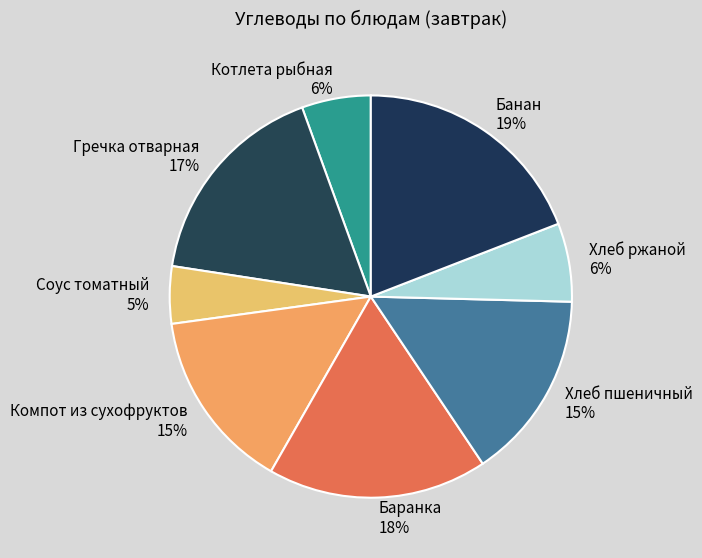

Do Баранка and Соус томатный together represent more than half of the pie?

No